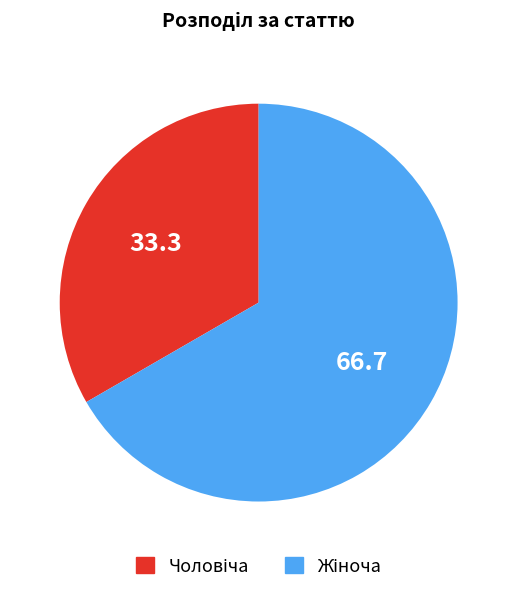

How many segments does this pie chart have?

2